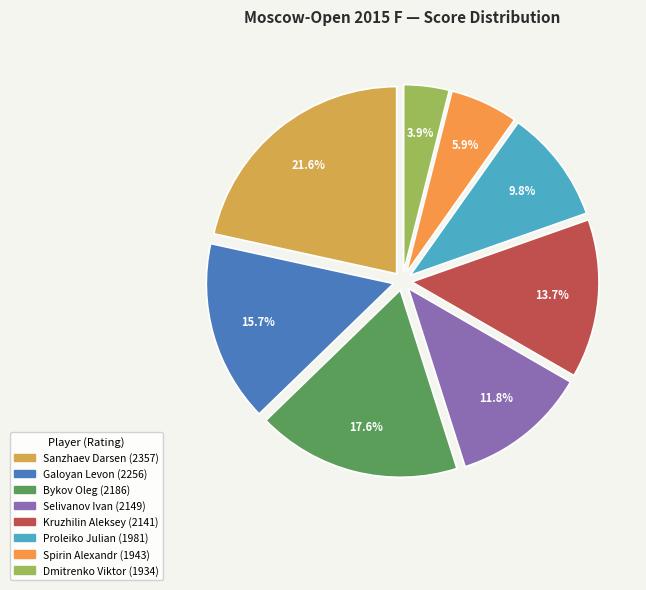

To the nearest percent, what is the difference between the Bykov Oleg (2186) and Spirin Alexandr (1943) slice percentages?

12%